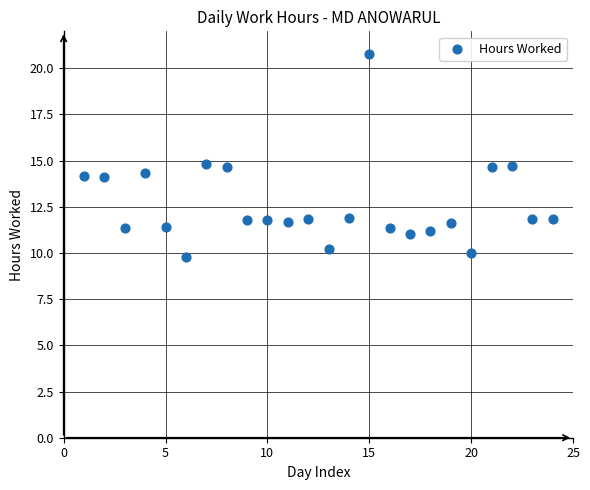

What is the range of X values (max minus min)?

23.0